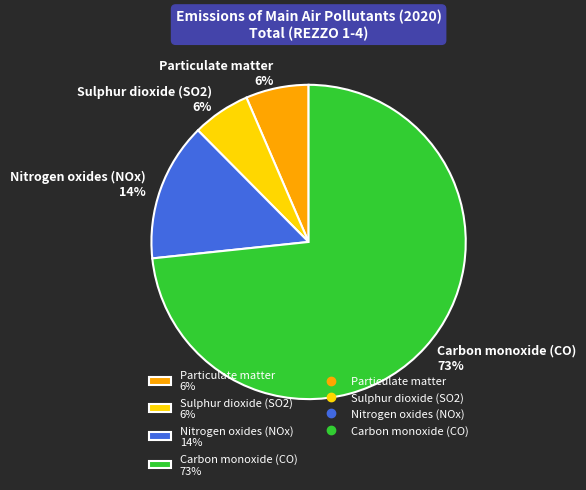

The Sulphur dioxide (SO2) slice represents 6% of the pie. True or false?

True